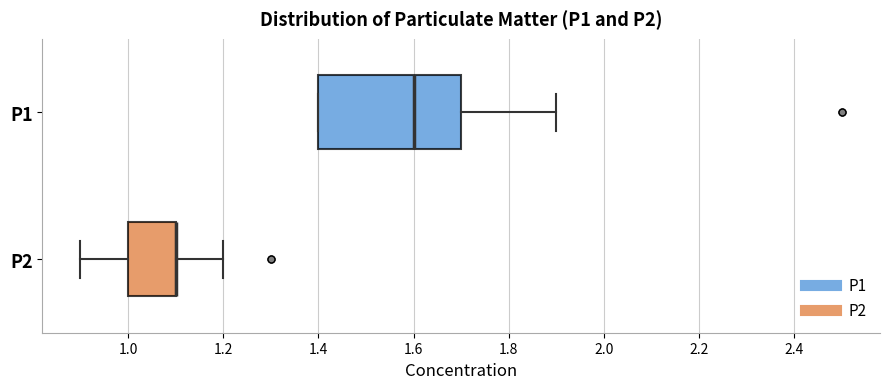

Where does the right whisker of the box for P1 end on the x-axis? The values are not printed on the chart, so give them approximately, as read against the axis.

1.9